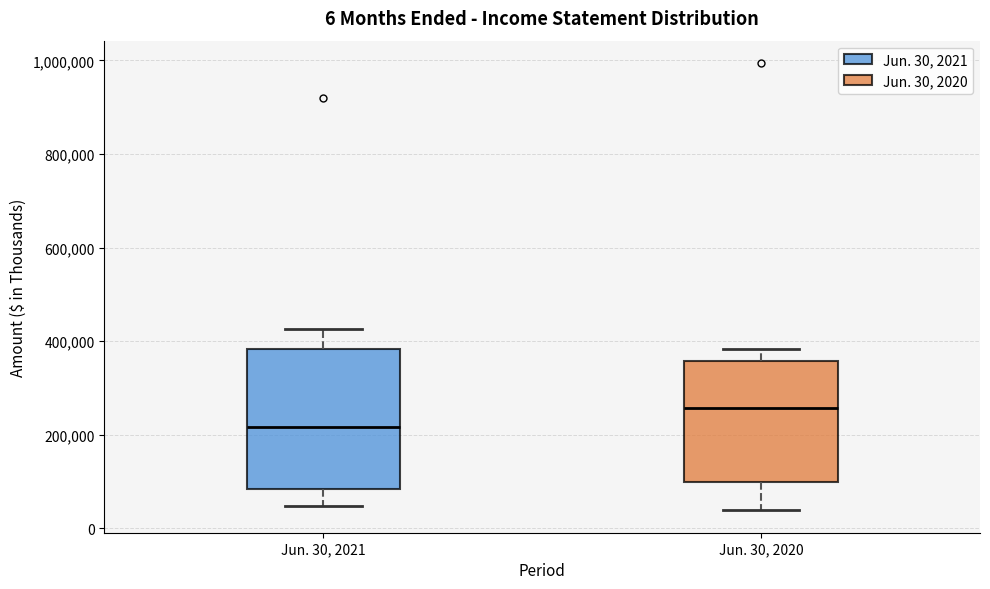

Comparing the boxes themselves (not the whiskers), which one is the tallest?

Jun. 30, 2021